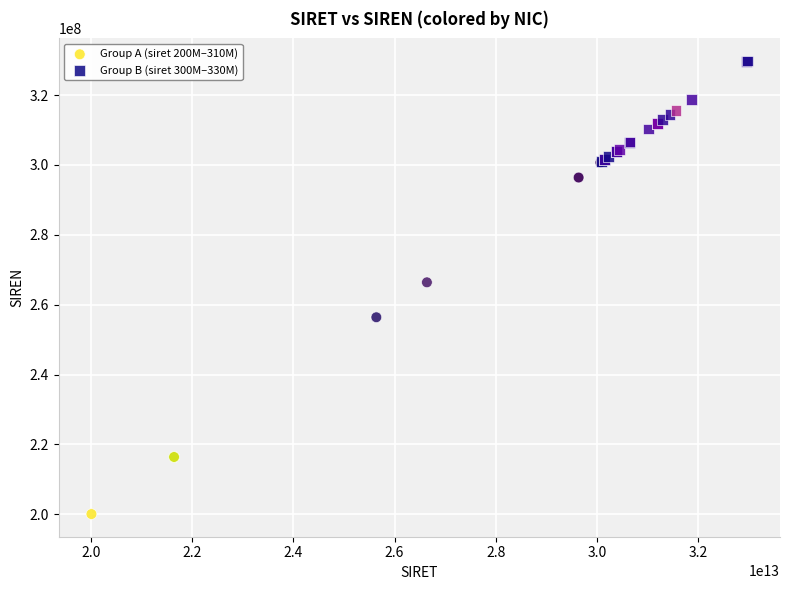

What are all the series names shown in the legend?

Group A (siret 200M–310M), Group B (siret 300M–330M)